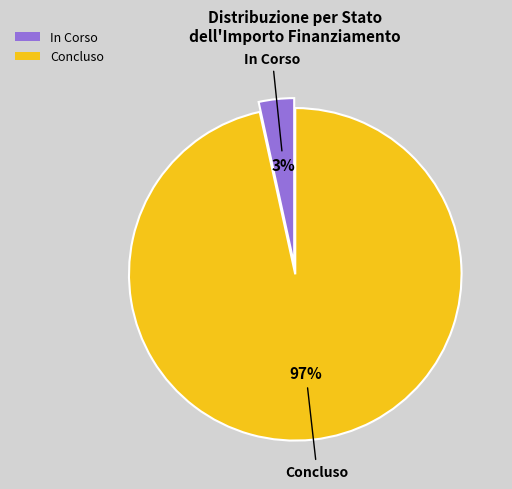

To the nearest percent, what percentage of the pie is In Corso?

3%